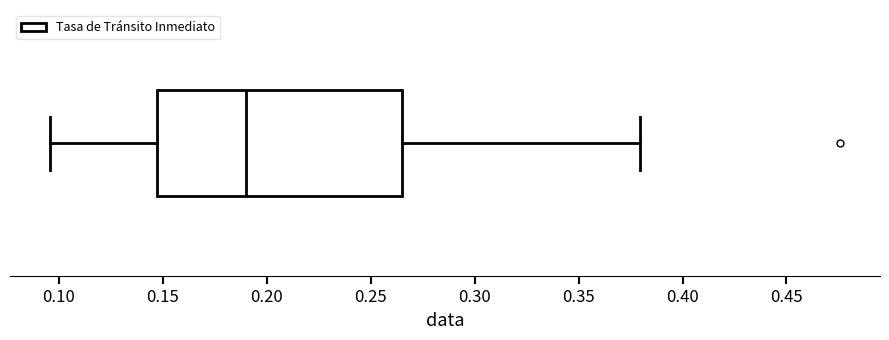

Where does the right whisker of the box end on the x-axis? The values are not printed on the chart, so give them approximately, as read against the axis.

0.380